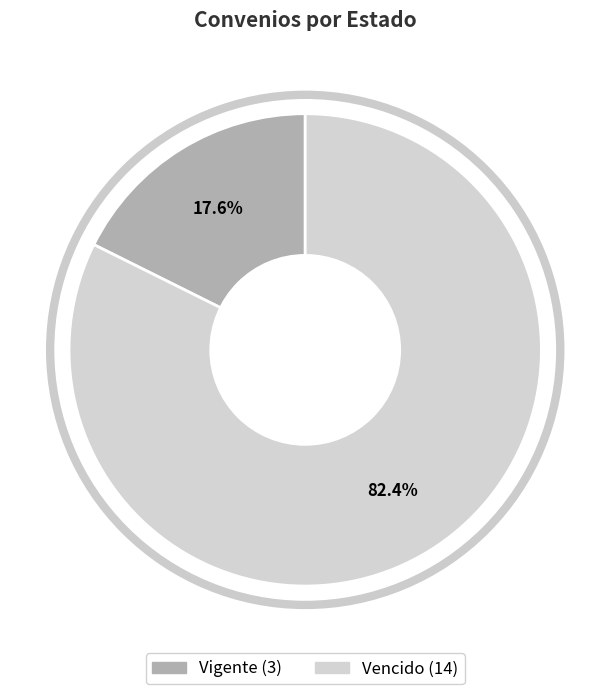

How many slices are in this pie chart?

2